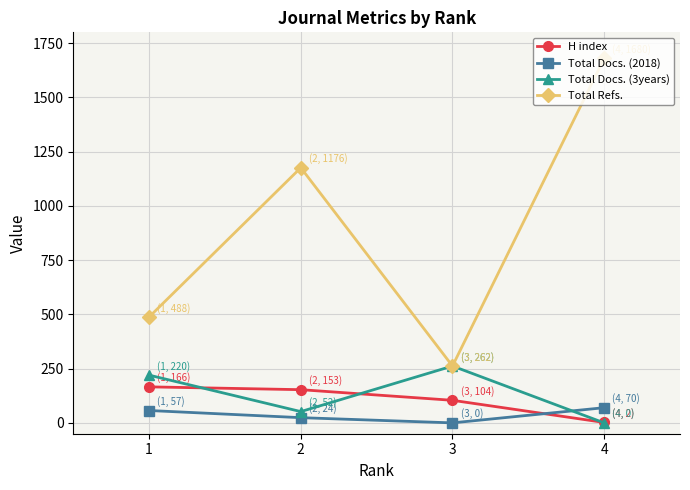

How many lines are shown in the chart?

4